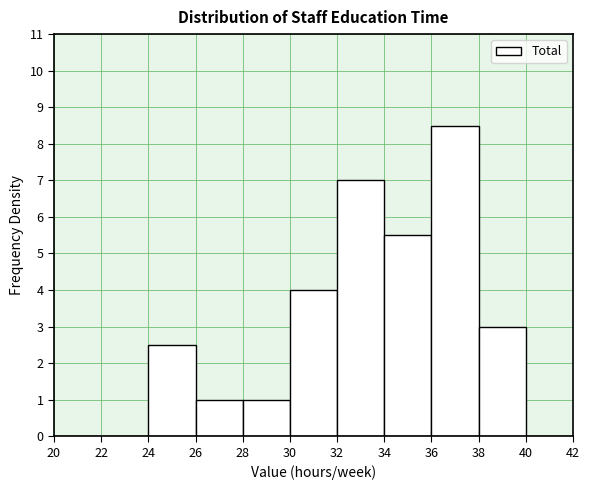

Which range on the x-axis has the tallest bar?

36 to 38